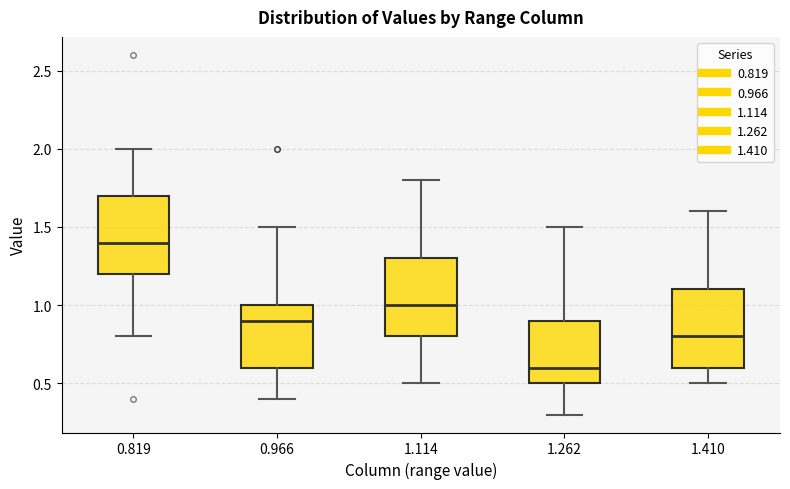

Which box's median line is the lowest?

1.262